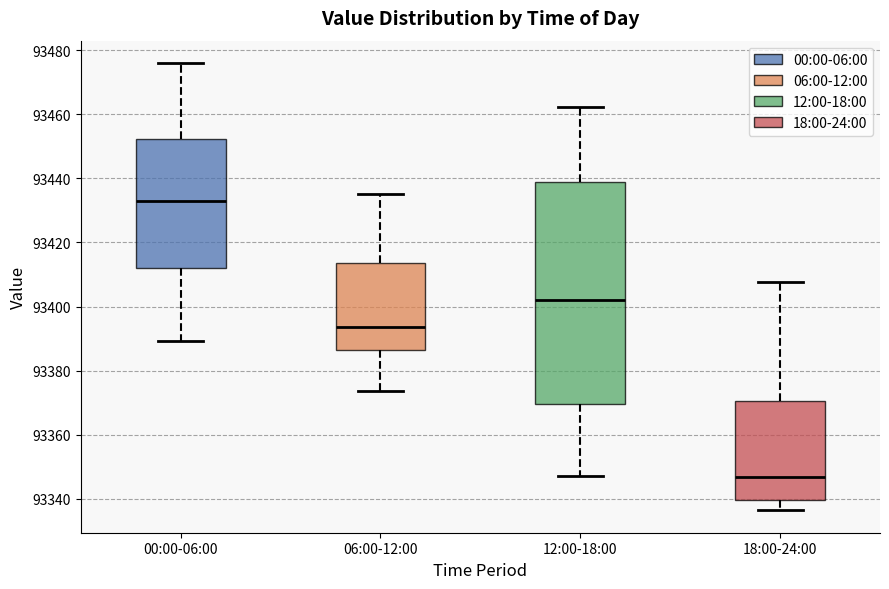

Comparing the boxes themselves (not the whiskers), which one is the tallest?

12:00-18:00